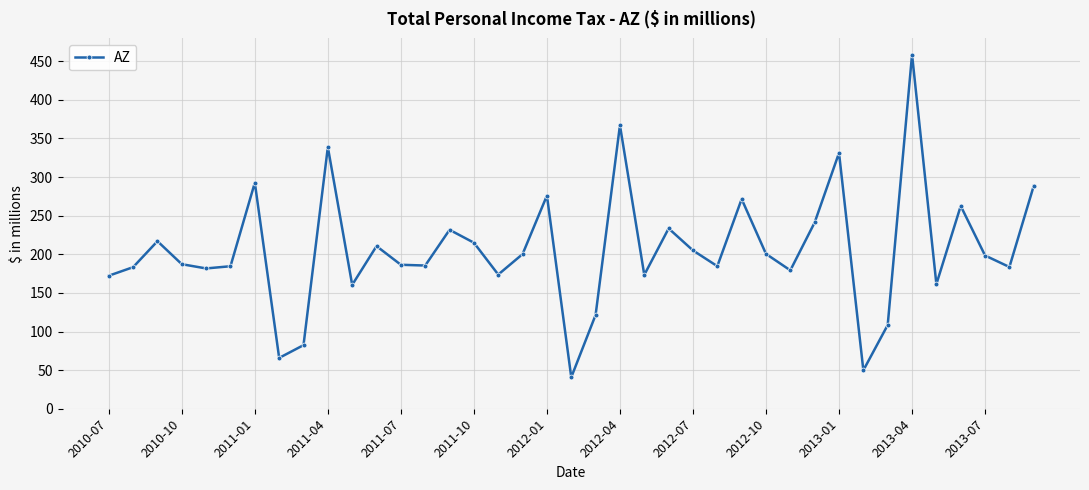

What is the sum of all values?

8005.9